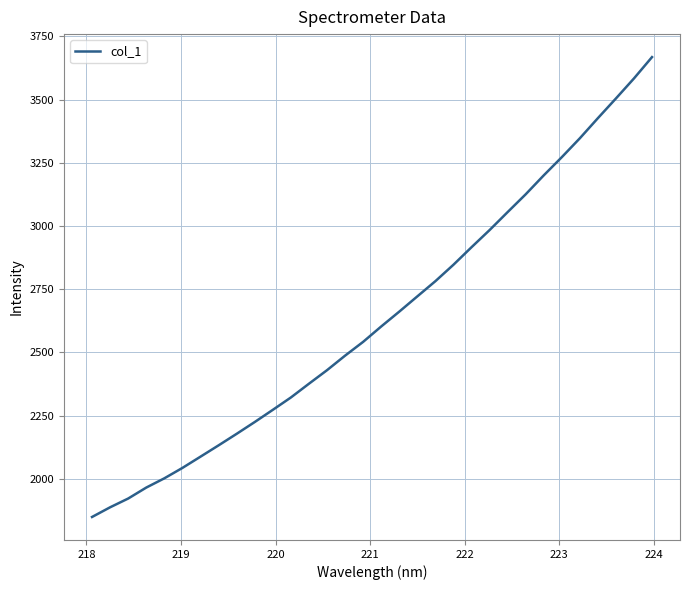

What is the smallest value displayed?

1849.0